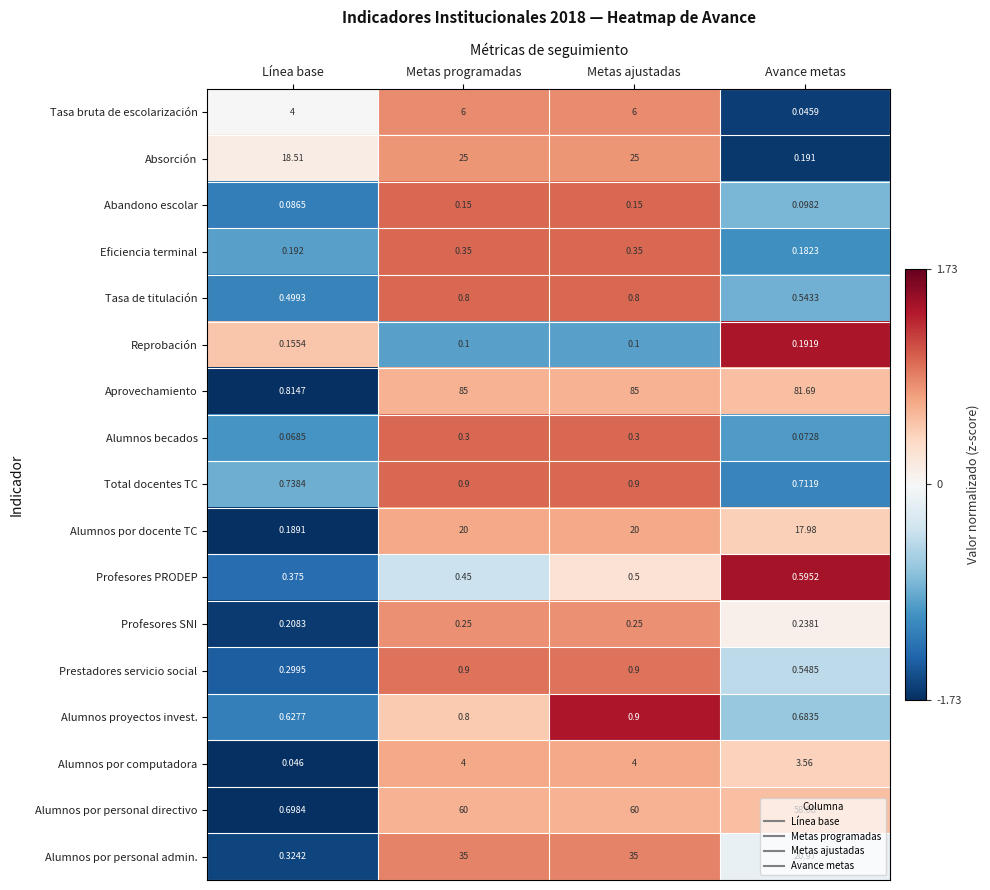

What is the spread (max minus min) of values at Metas programadas?

84.9